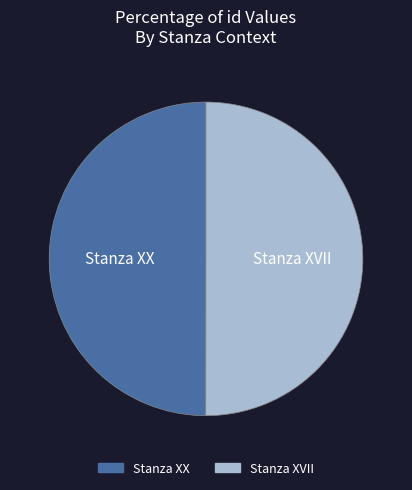

Combined, do Stanza XX and Stanza XVII account for over 50%?

Yes